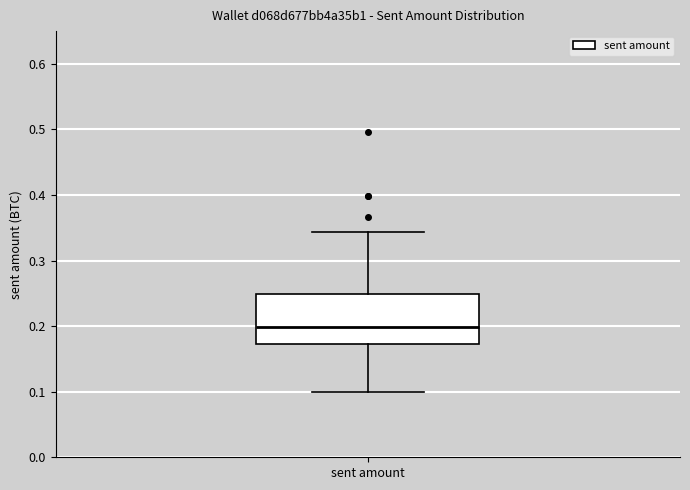

Where is the lower edge of the box for sent amount on the y-axis? The values are not printed on the chart, so give them approximately, as read against the axis.

0.17